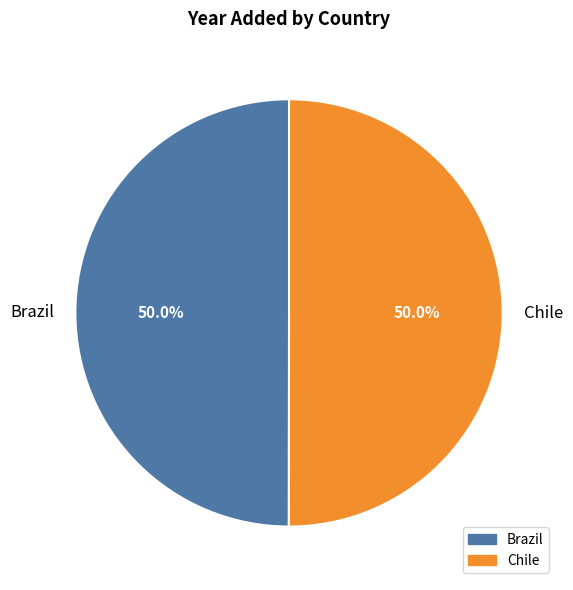

Combined, do Chile and Brazil account for over 50%?

Yes